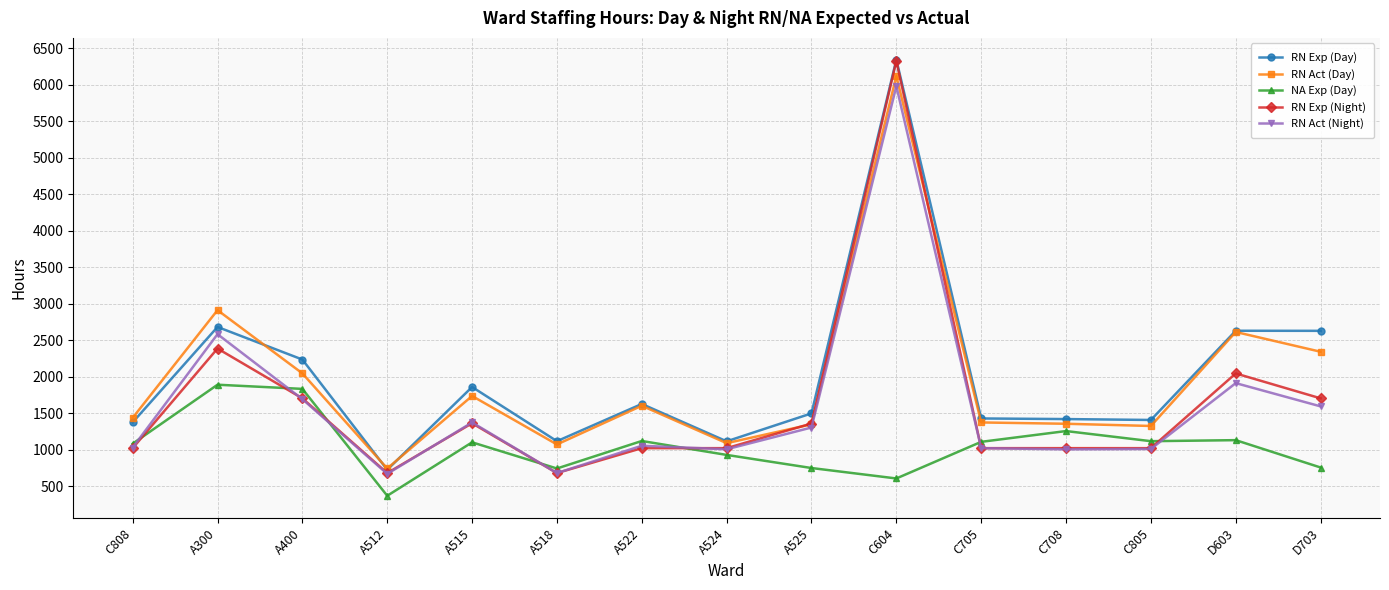

Is it true that RN Act (Day) equals 1091.5 at A524?

True